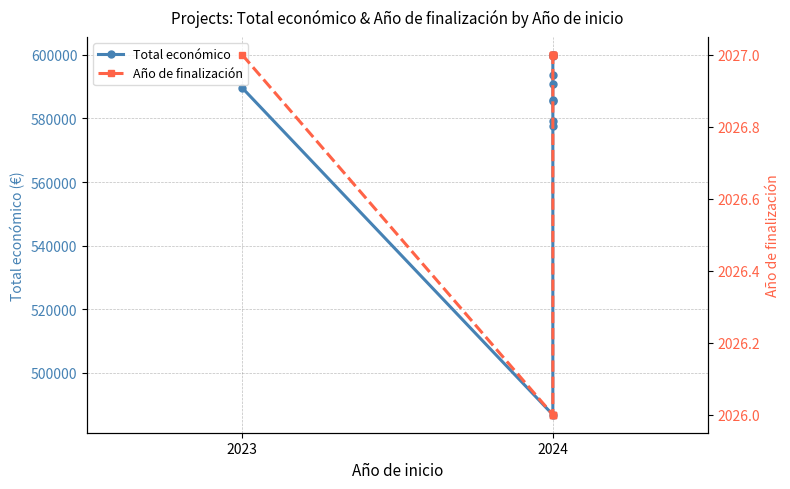

True or false: Año de finalización and Total económico cross at least once.

False